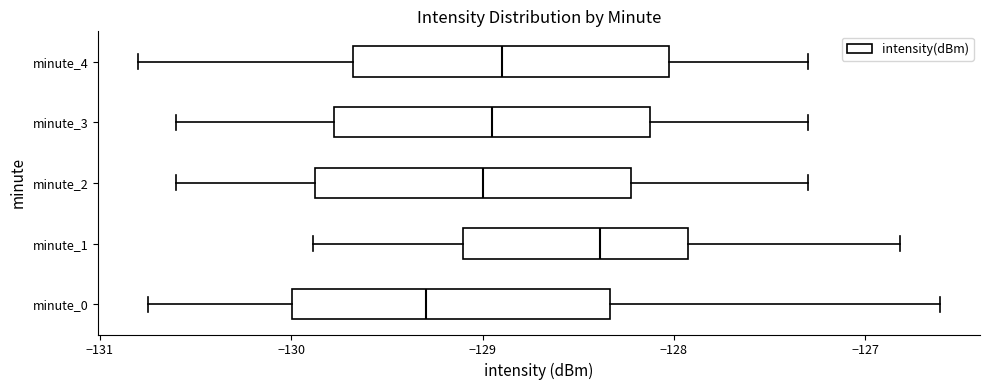

Reading bottom to top, read every box against the x-axis: the position of its median line, the range the box covers, and the ends of its whiskers. The values are not printed on the chart, so give them approximately, as read against the axis.

minute_0: median -129.3, box -130.0 to -128.3, whiskers -130.7 to -126.6
minute_1: median -128.4, box -129.1 to -127.9, whiskers -129.9 to -126.8
minute_2: median -129.0, box -129.9 to -128.2, whiskers -130.6 to -127.3
minute_3: median -128.9, box -129.8 to -128.1, whiskers -130.6 to -127.3
minute_4: median -128.9, box -129.7 to -128.0, whiskers -130.8 to -127.3